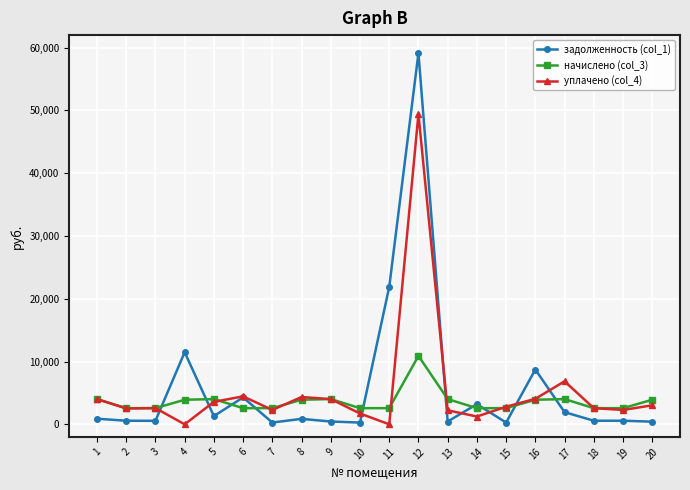

What is the difference between the maximum and second lowest values in the начислено (col_3) series?

8330.4